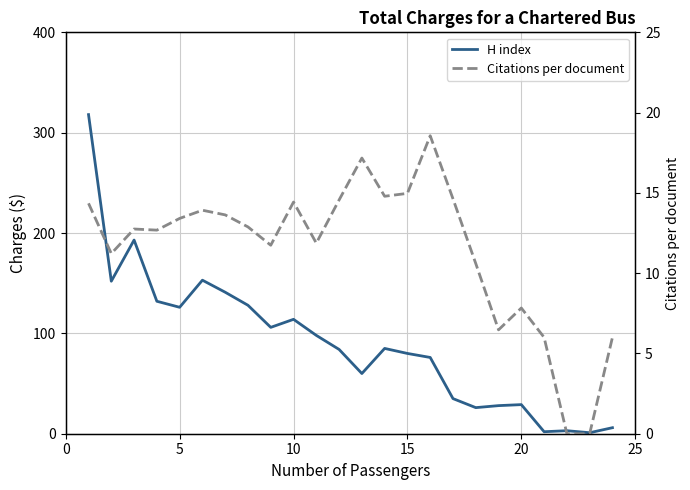

What is the difference between the maximum and second lowest values in the H index series?

316.0